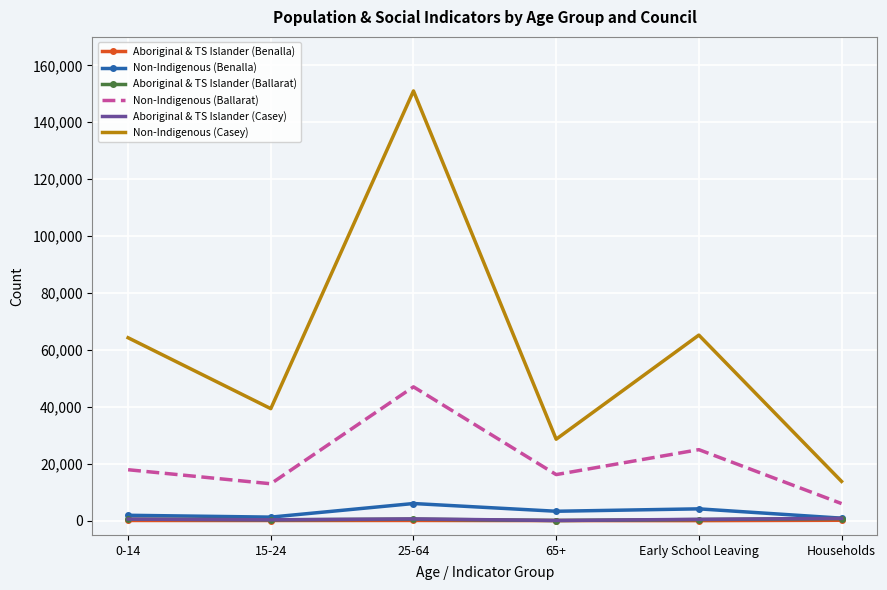

Which series changed the most between 0-14 and 65+?

Non-Indigenous (Casey)